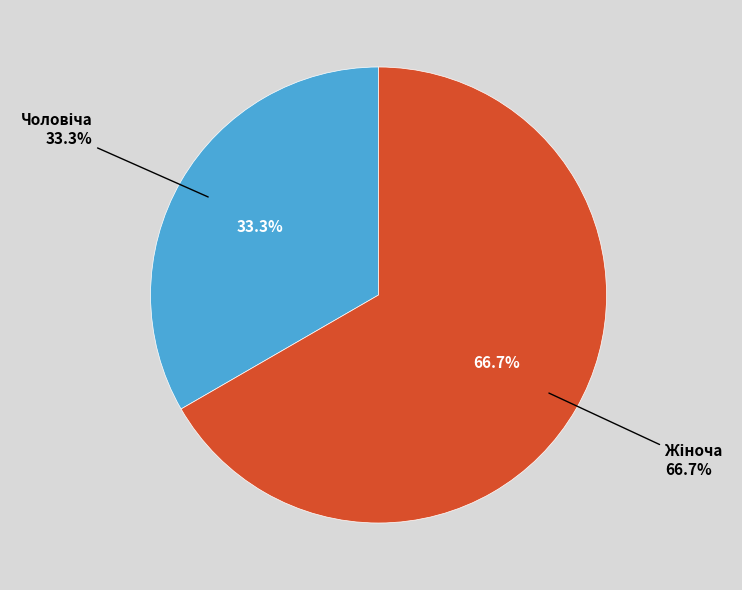

Do Жіноча and Чоловіча together represent more than half of the pie?

Yes